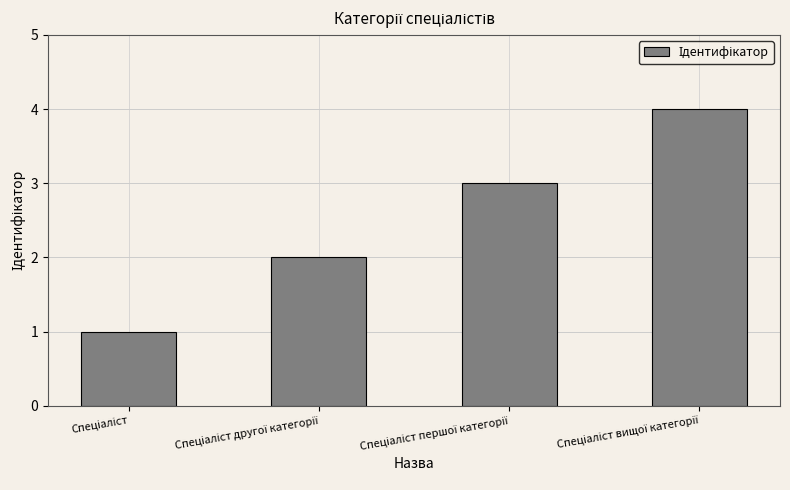

What is the sum of all values?

10